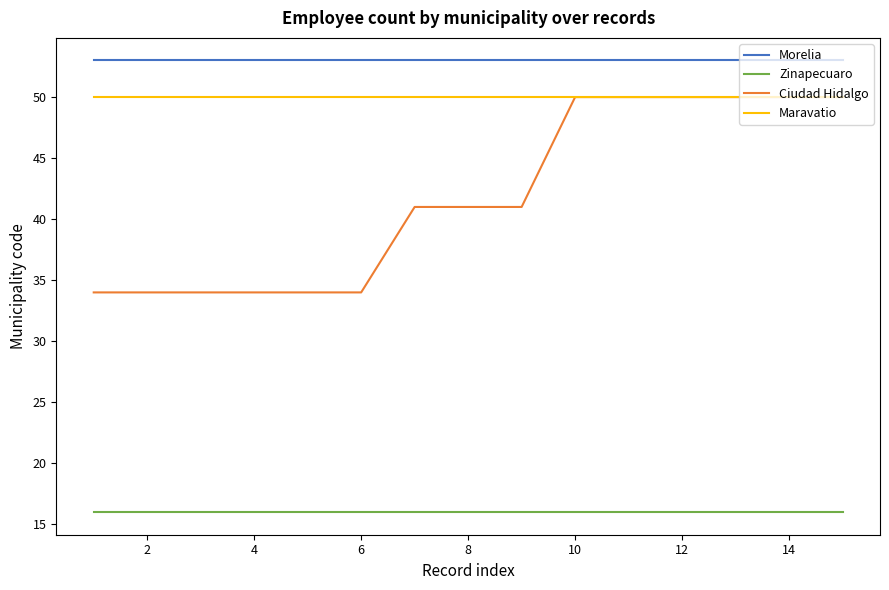

How many lines are shown in the chart?

4